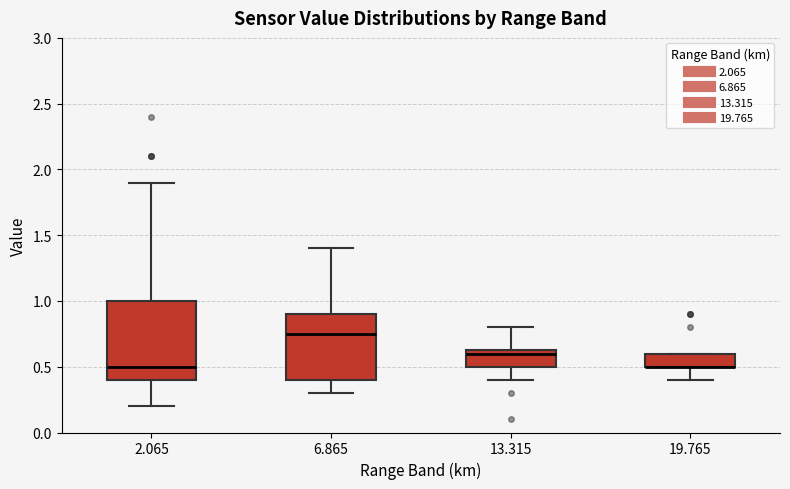

Reading left to right, read every box against the y-axis: the position of its median line, the range the box covers, and the ends of its whiskers. The values are not printed on the chart, so give them approximately, as read against the axis.

2.065: median 0.50, box 0.40 to 1.00, whiskers 0.20 to 1.90
6.865: median 0.75, box 0.40 to 0.90, whiskers 0.30 to 1.40
13.315: median 0.60, box 0.50 to 0.65, whiskers 0.40 to 0.80
19.765: median 0.50 (drawn on the box's lower edge), box 0.50 to 0.60, whiskers 0.40 to 0.60